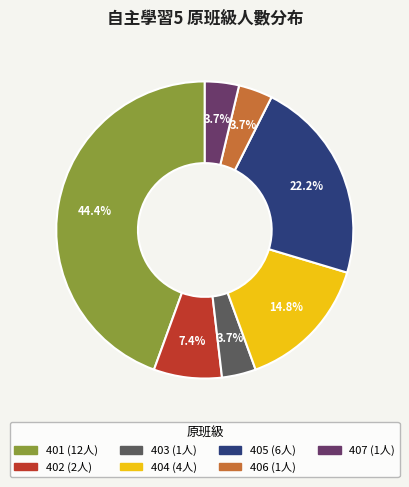

Which category has the biggest portion of the pie?

401